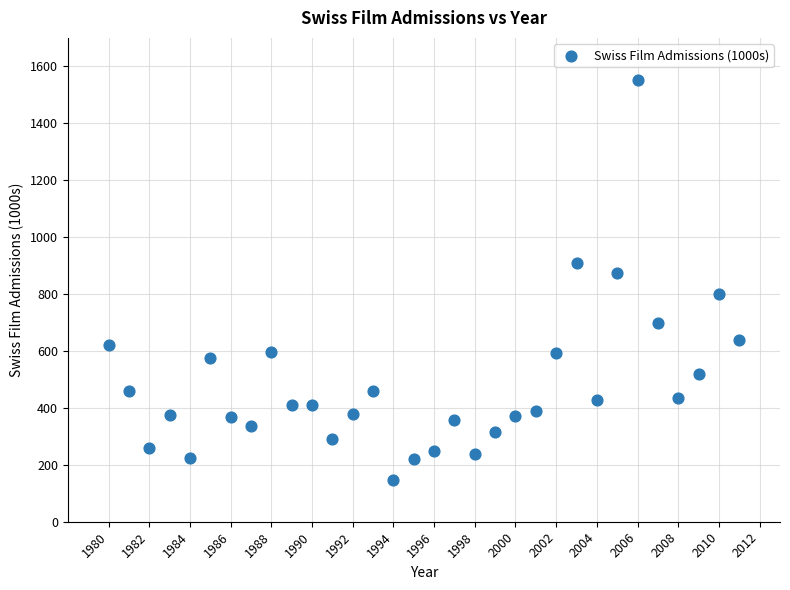

What Y value in the scatter plot is closest to 848?

874.7